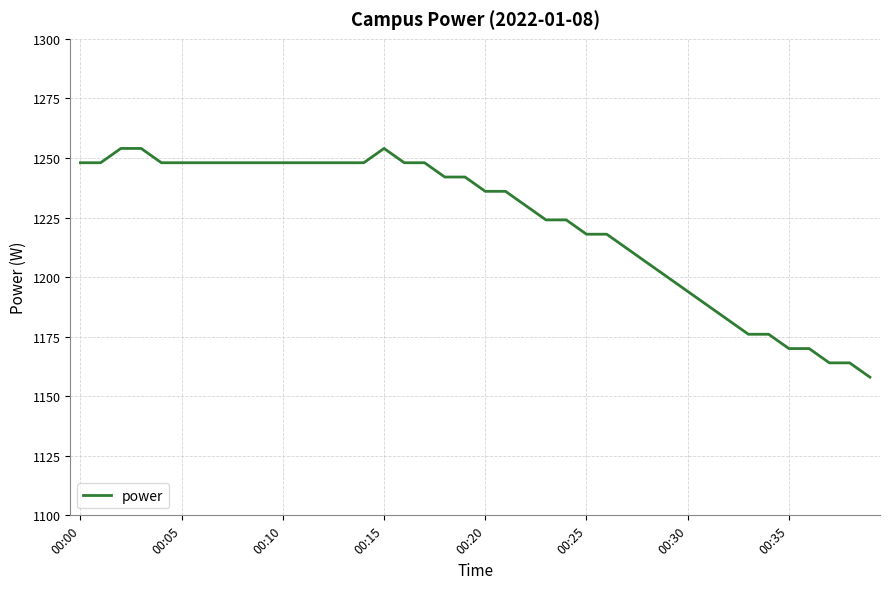

What is the maximum value shown in the chart?

1254